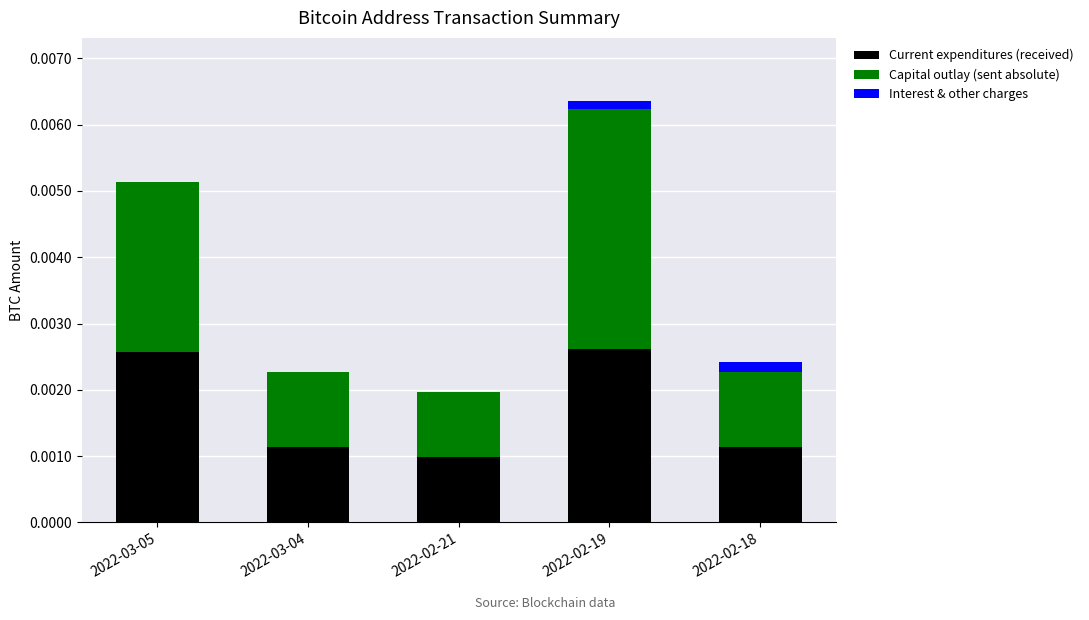

Count the Current expenditures (received) values in the range 0 to 1.

5